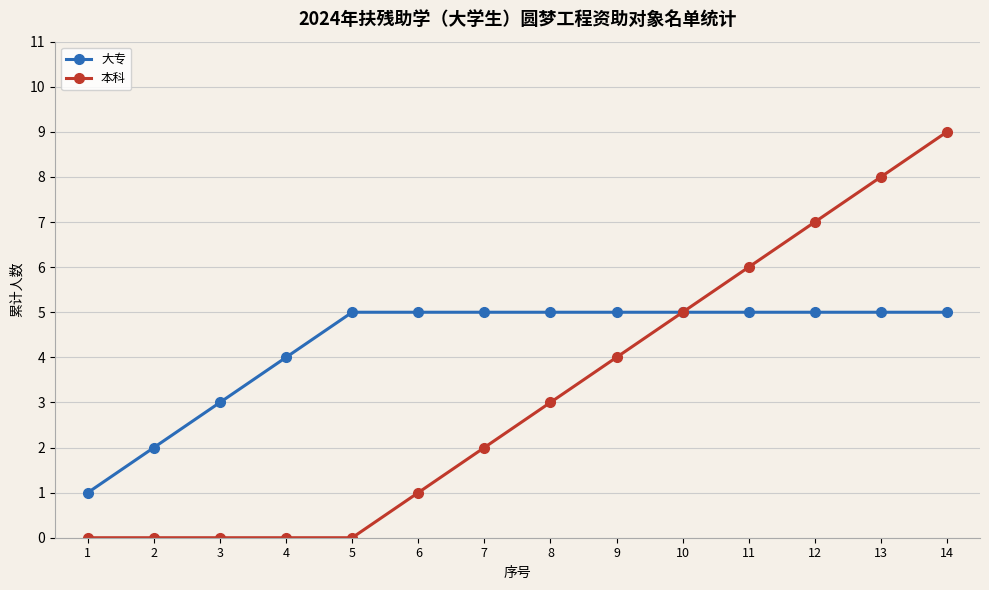

True or false: 本科 has more than 2 interior local peaks.

False